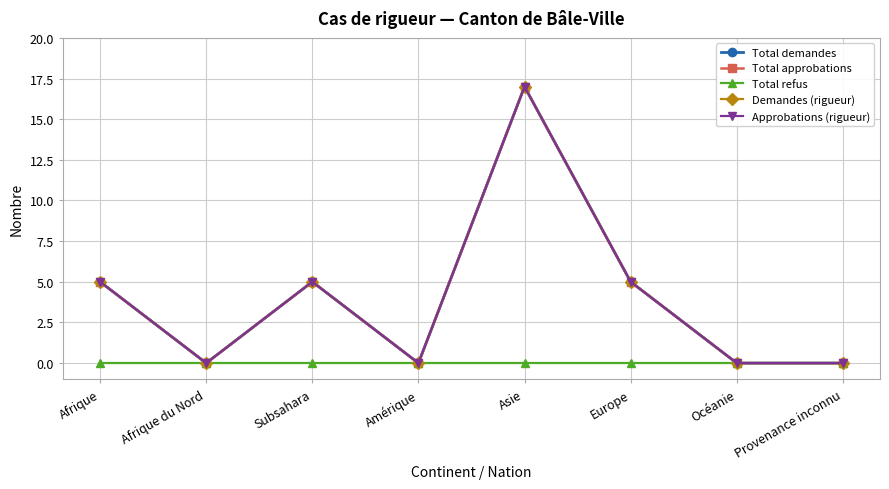

Does the chart have visible grid lines?

Yes